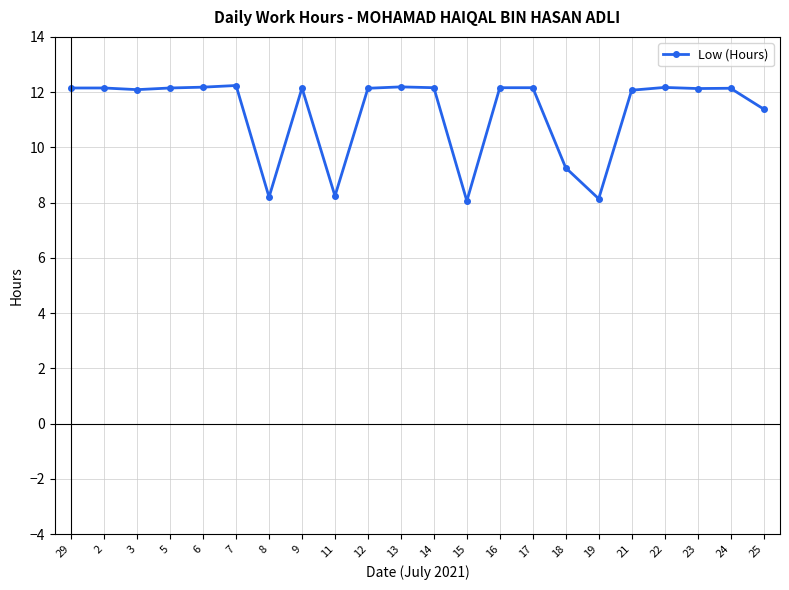

True or false: the data has more than 2 interior local peaks.

True